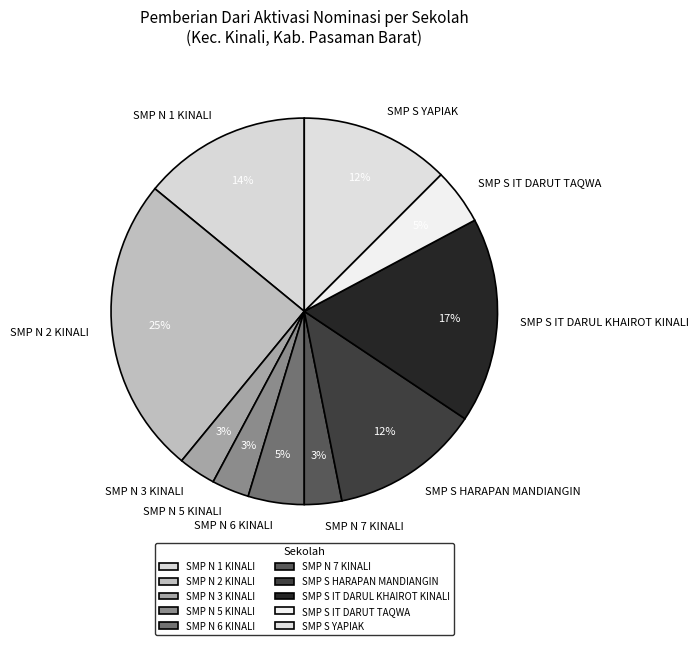

To the nearest percent, what is the average slice percentage?

10%